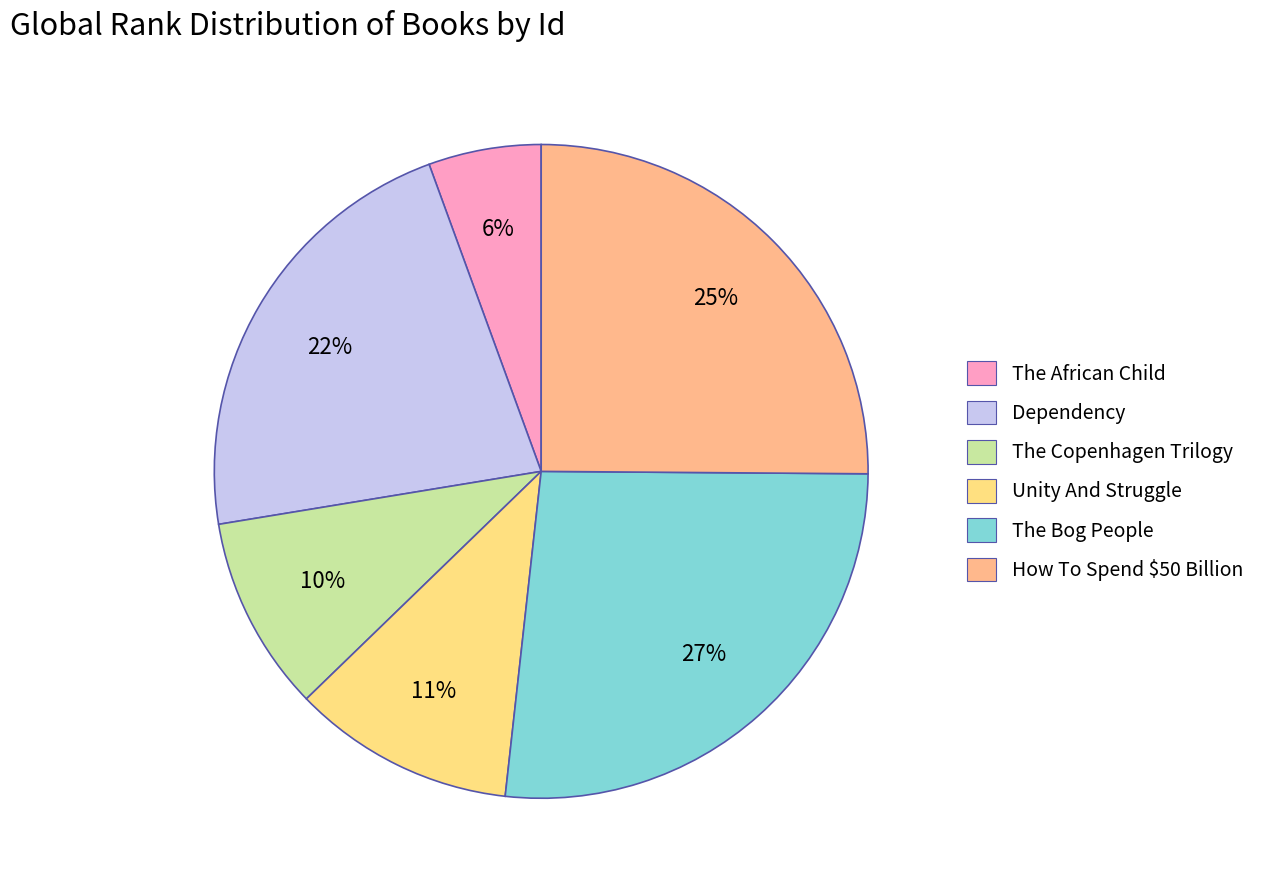

Count the number of slices in the pie.

6